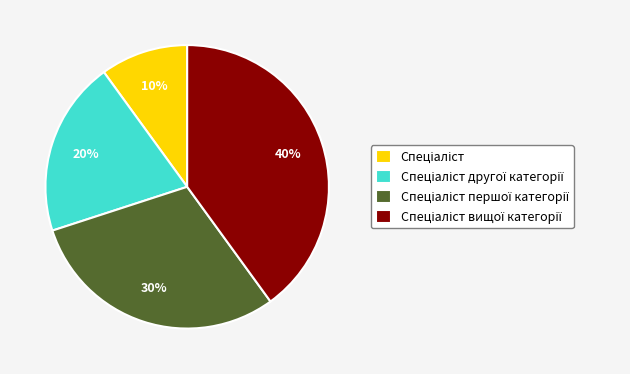

To the nearest percent, what is the difference between the largest and smallest slice percentages?

30%